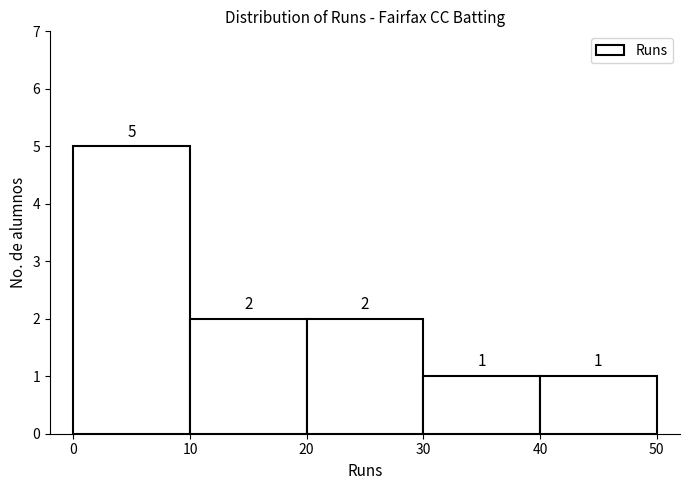

How tall is the bar that spans 10 to 20 on the x-axis?

2